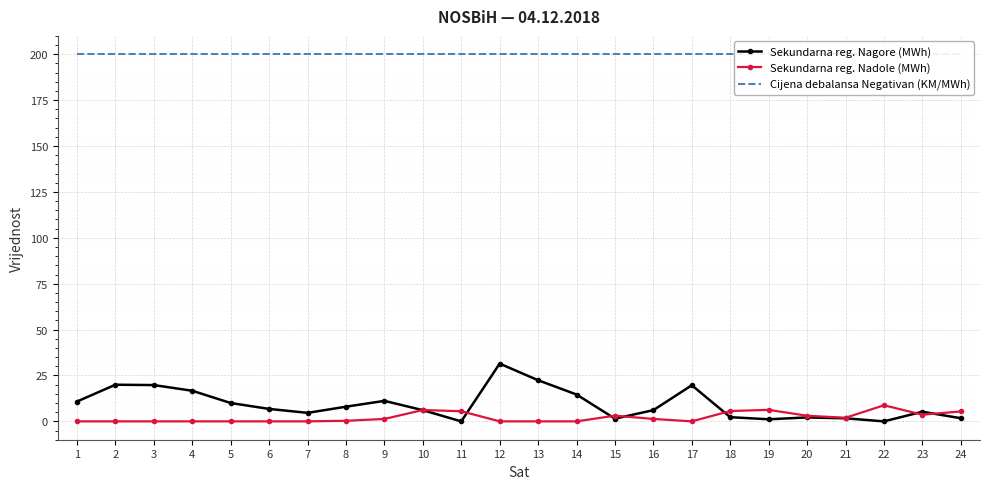

Between 17 and 23, which series saw the biggest shift?

Sekundarna reg. Nagore (MWh)